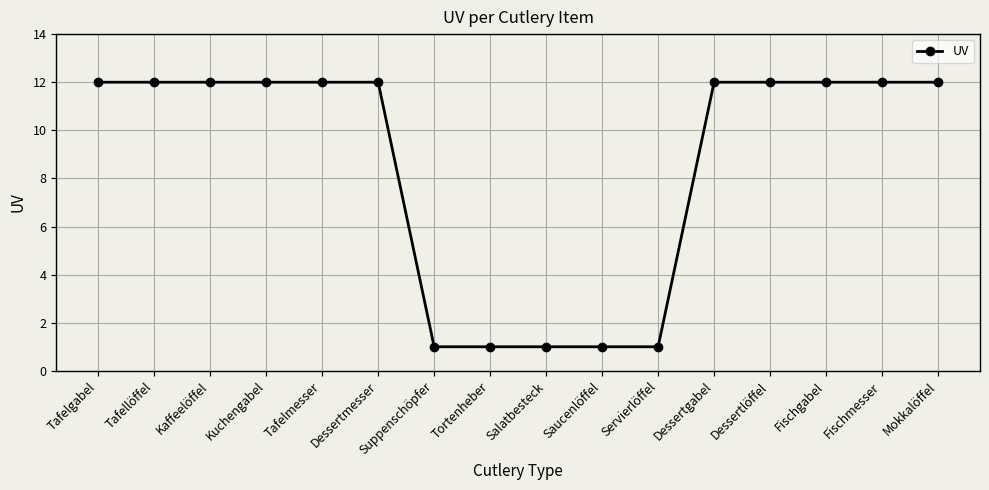

The chart shows a value of 0 at Servierlöffel. True or false?

False